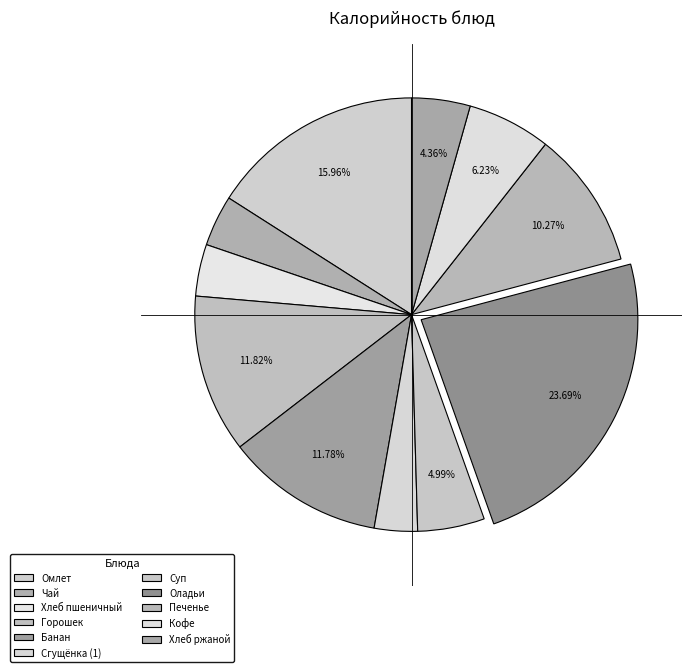

To the nearest percent, what is the difference between the largest and smallest slice percentages?

20%